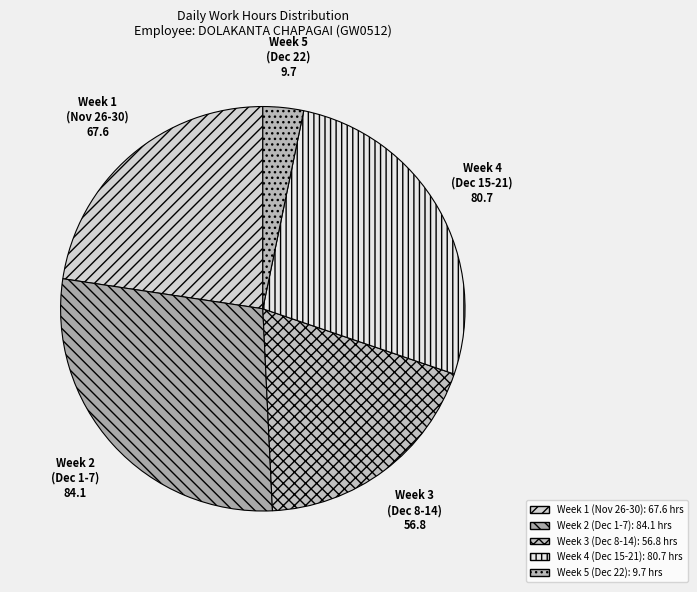

Is it true that Week 5 (Dec 22) is 9% of the pie?

False